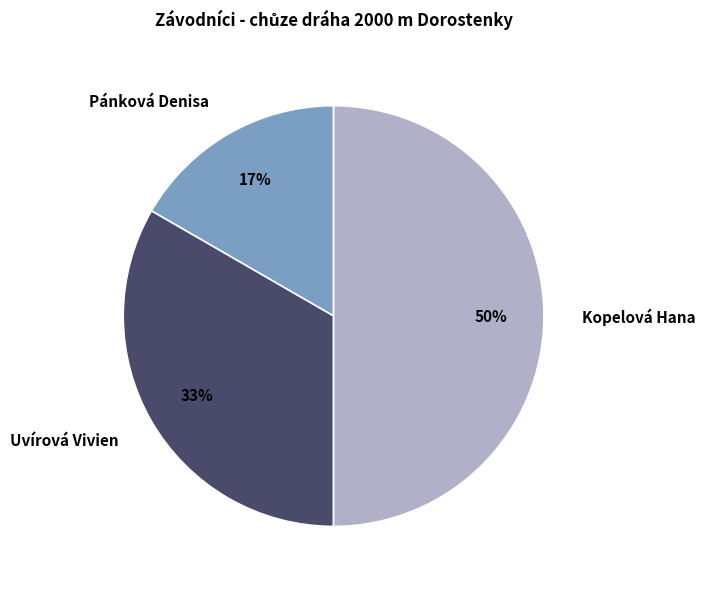

Count the number of slices in the pie.

3